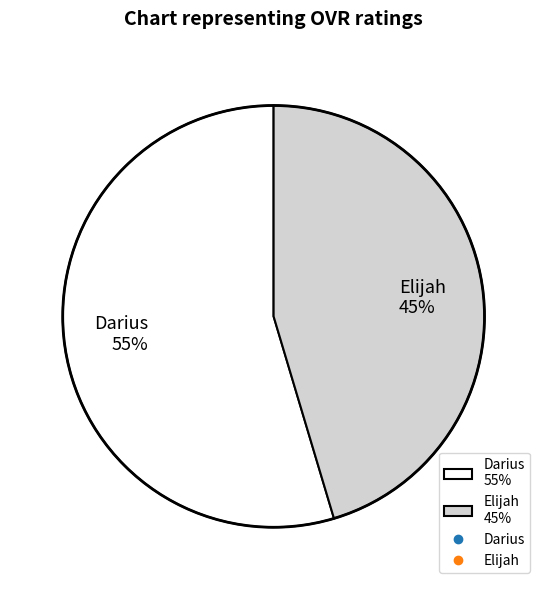

What is the ratio of the value at Darius to the value at Elijah?

1.2